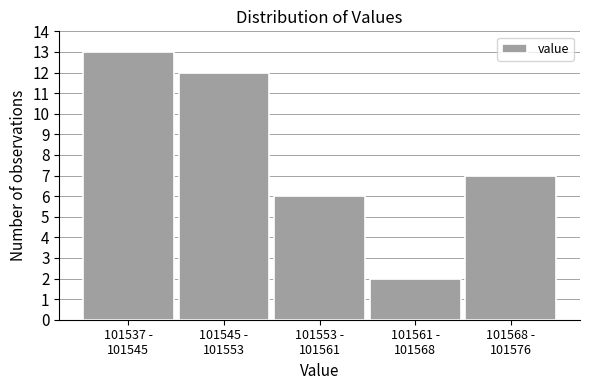

Reading left to right, extract all data points from this chart.

13	12	6	2	7